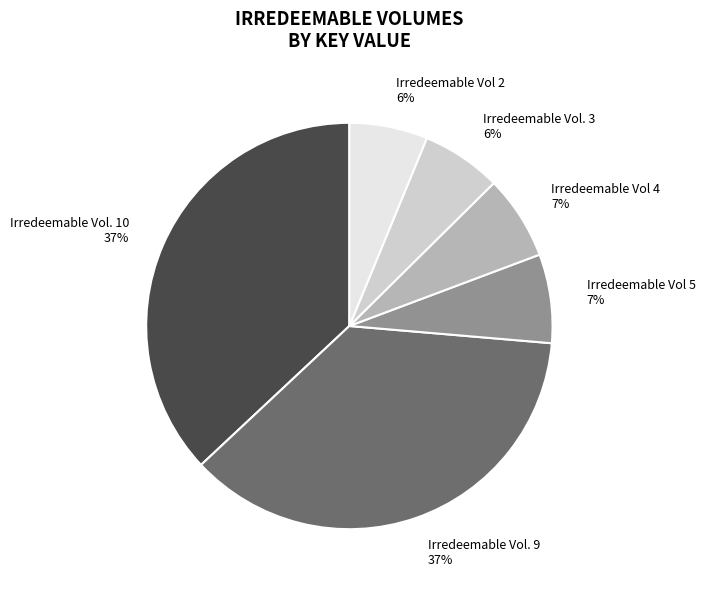

True or false: Irredeemable Vol 2 accounts for 19% of the total.

False